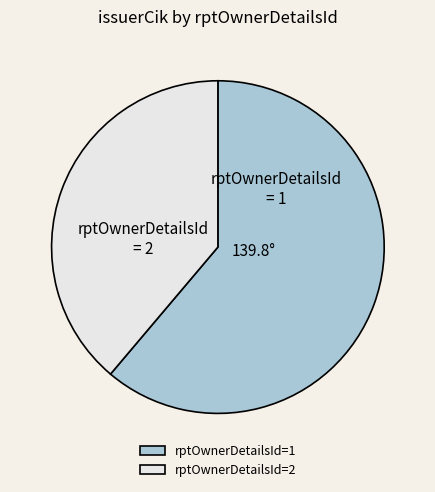

Do rptOwnerDetailsId=2 and rptOwnerDetailsId=1 together represent more than half of the pie?

Yes